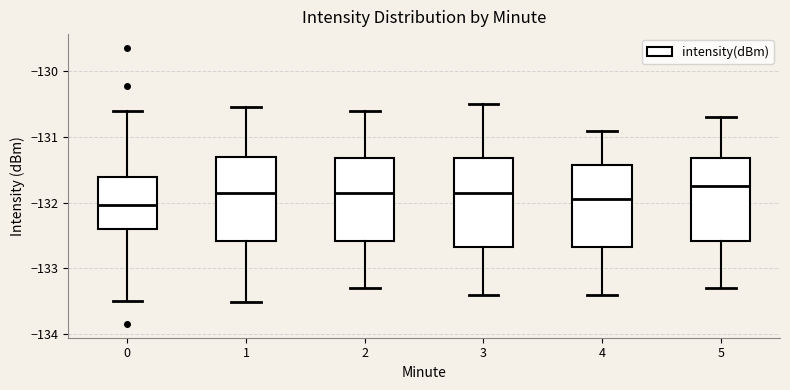

Where does the upper whisker of the box at x = 5 end on the y-axis? The values are not printed on the chart, so give them approximately, as read against the axis.

-130.7